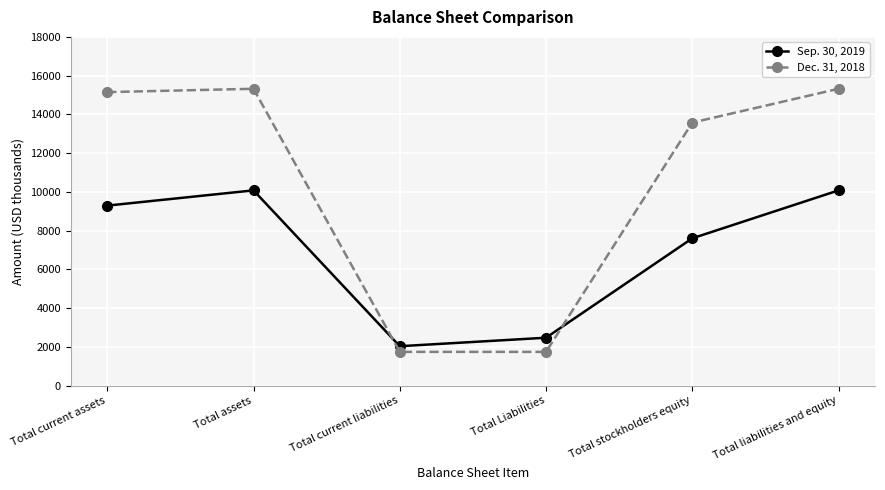

What are all the series names shown in the legend?

Sep. 30, 2019, Dec. 31, 2018